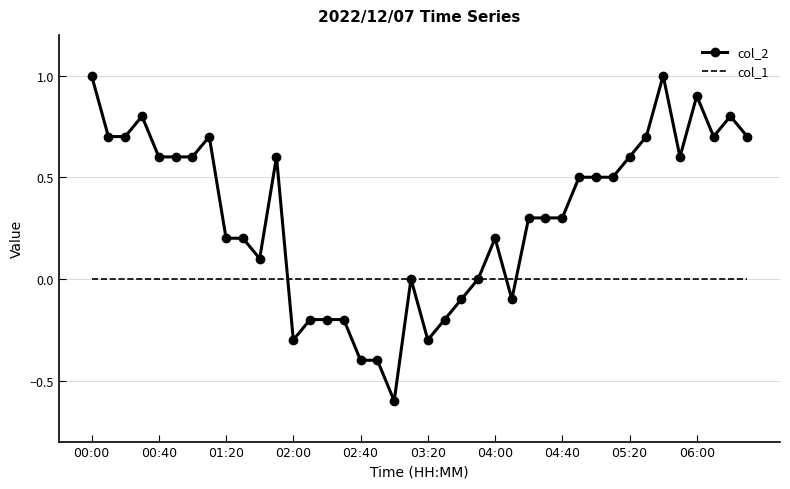

What is the greatest value displayed?

1.0